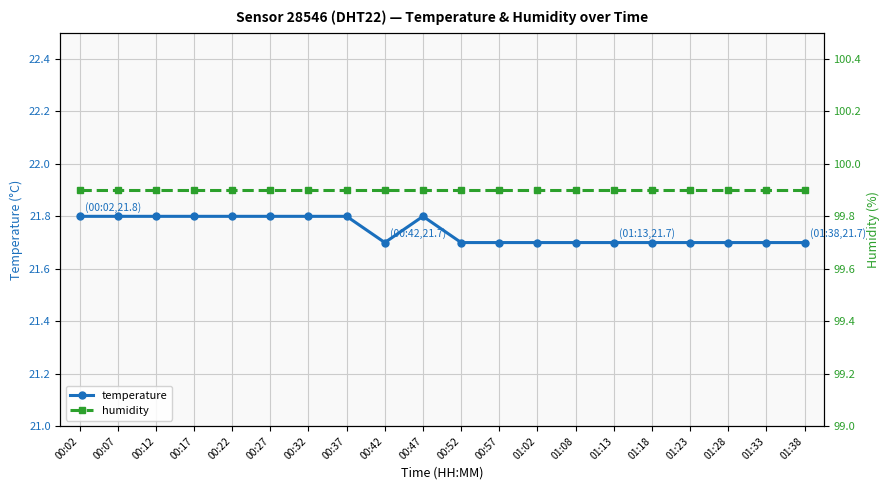

How many distinct data groups are displayed?

2